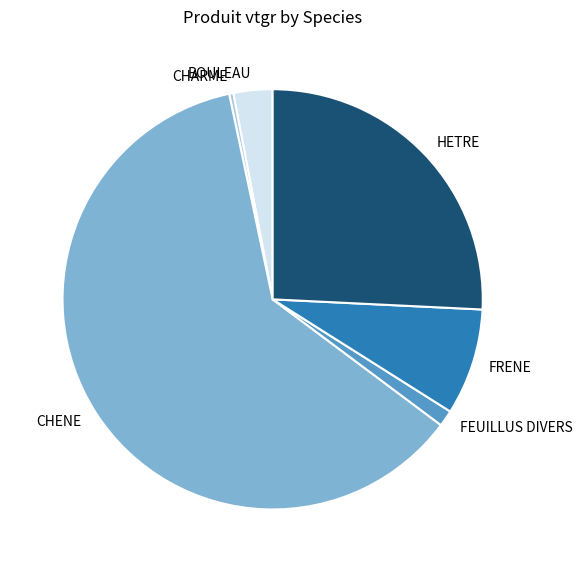

True or false: CHENE accounts for 54% of the total.

False